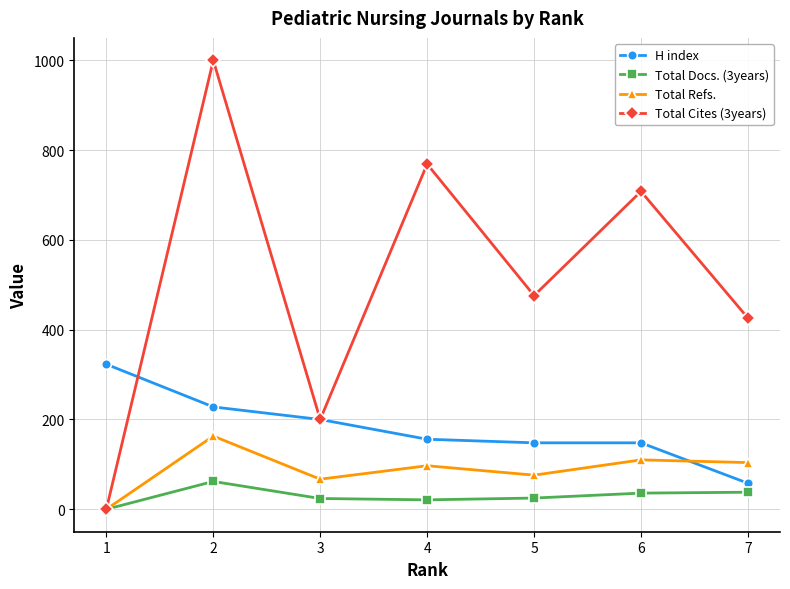

True or false: H index has more than 1 points higher than both neighbors.

False